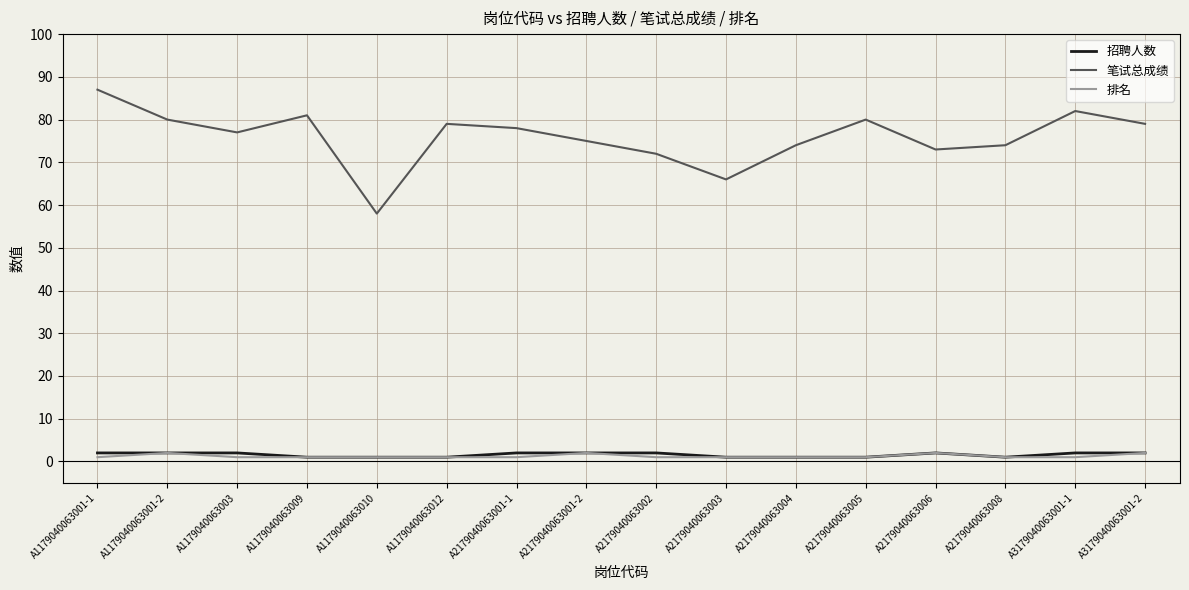

Reading left to right, list all the values displayed in this chart.

招聘人数: 2	2	2	1	1	1	2	2	2	1	1	1	2	1	2	2
笔试总成绩: 87	80	77	81	58	79	78	75	72	66	74	80	73	74	82	79
排名: 1	2	1	1	1	1	1	2	1	1	1	1	2	1	1	2